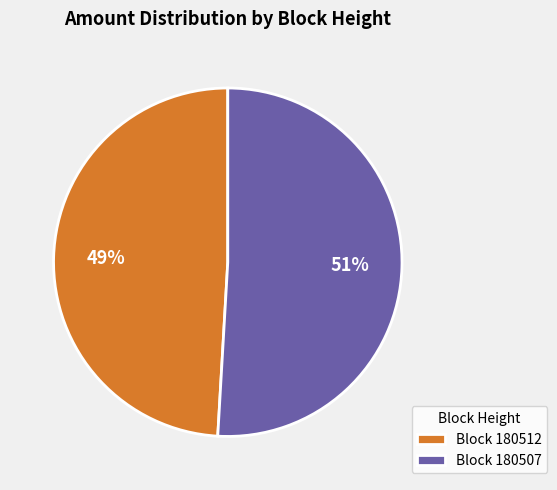

Between Block 180512 and Block 180507, which is larger?

Block 180507